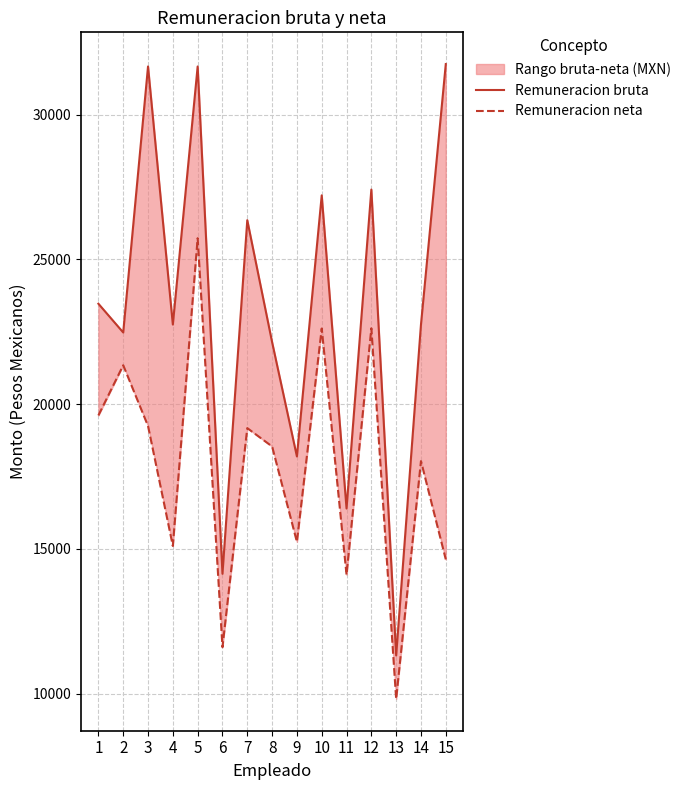

True or false: Remuneracion bruta and Remuneracion neta intersect in this chart.

False